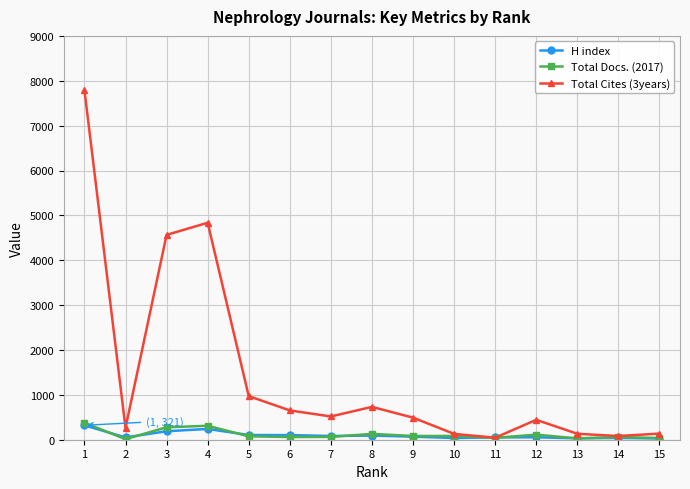

What is the maximum value for H index?

321